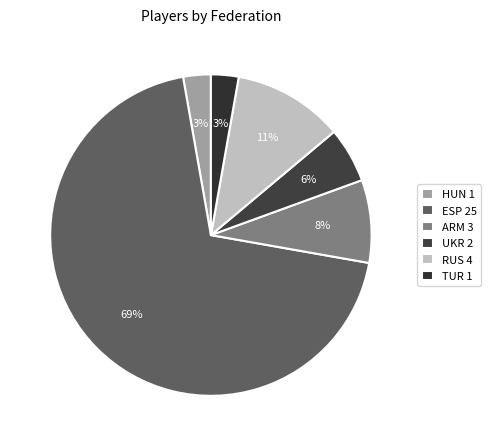

To the nearest percent, what portion does ESP represent?

69%